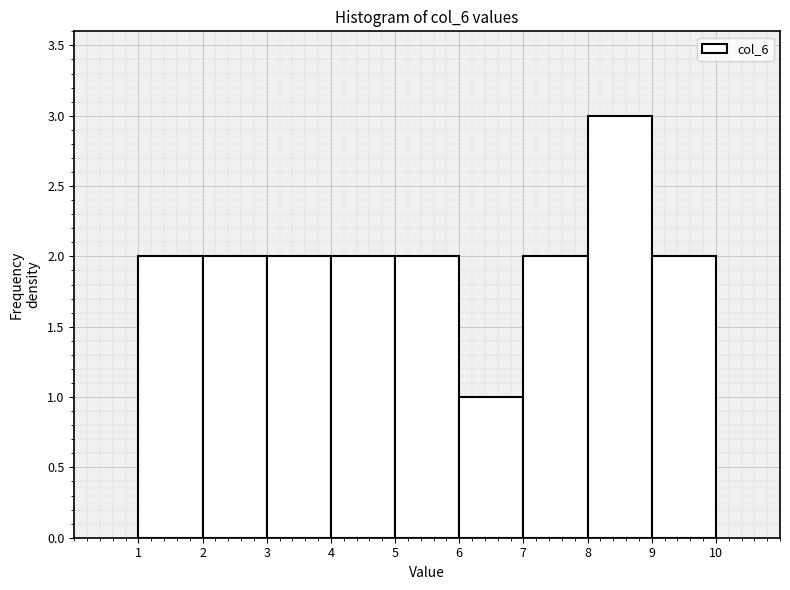

Reading left to right, transcribe this chart: for each bar, give the range it covers on the x-axis and its height. The values are not printed on the chart, so give them approximately, as read against the axis.

1 to 2: 2
2 to 3: 2
3 to 4: 2
4 to 5: 2
5 to 6: 2
6 to 7: 1
7 to 8: 2
8 to 9: 3
9 to 10: 2